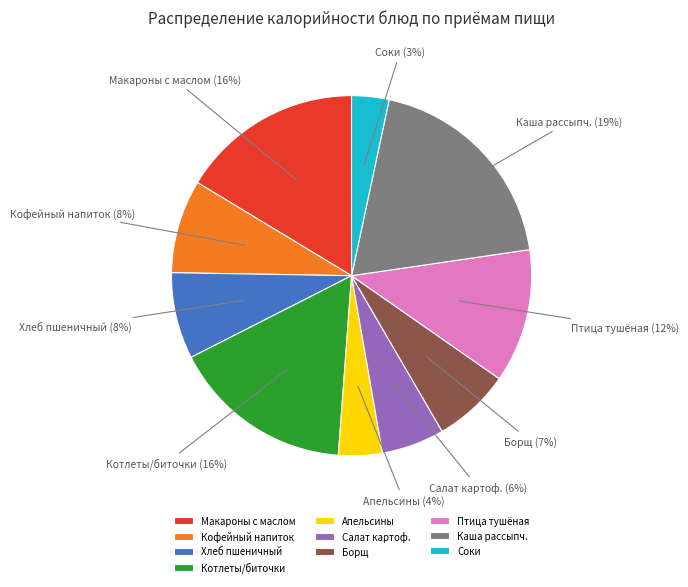

To the nearest percent, what is the difference between the largest and smallest slice percentages?

16%